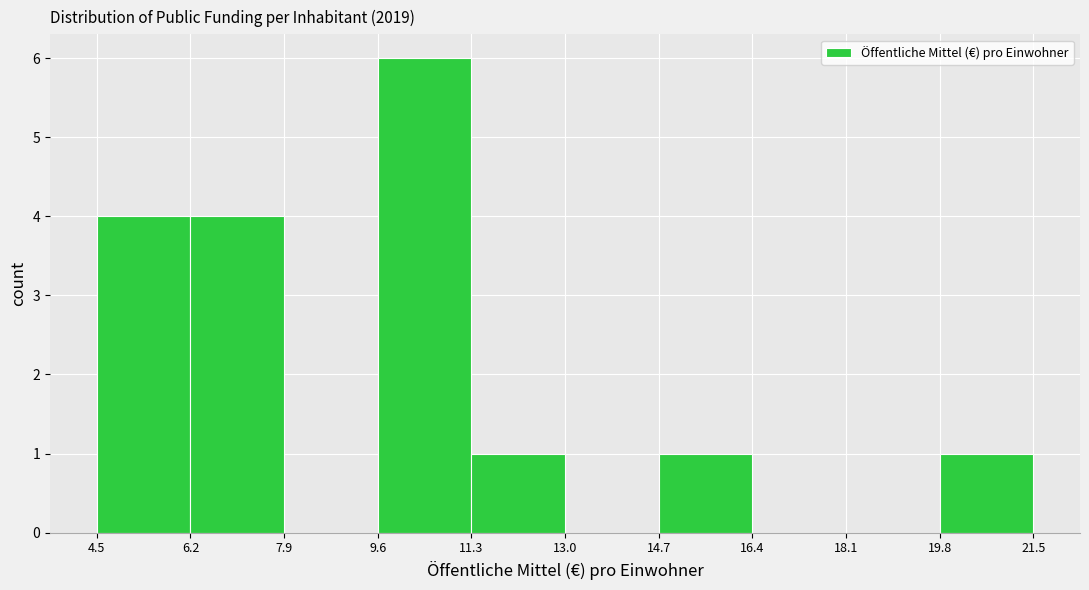

How tall is the bar that spans 4.5 to 6.2 on the x-axis? The values are not printed on the chart, so give them approximately, as read against the axis.

4